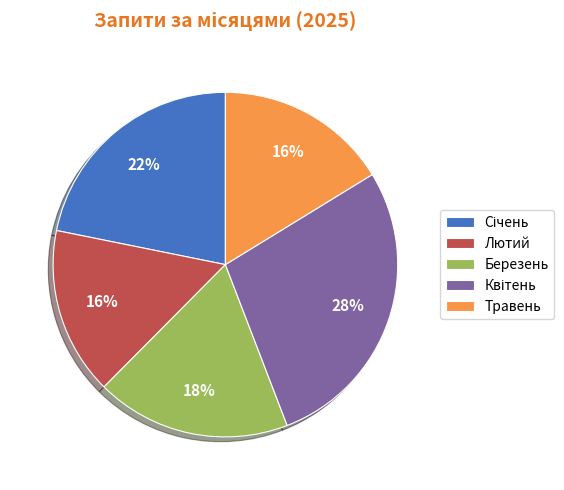

To the nearest percent, what is the difference between the largest and smallest slice percentages?

12%